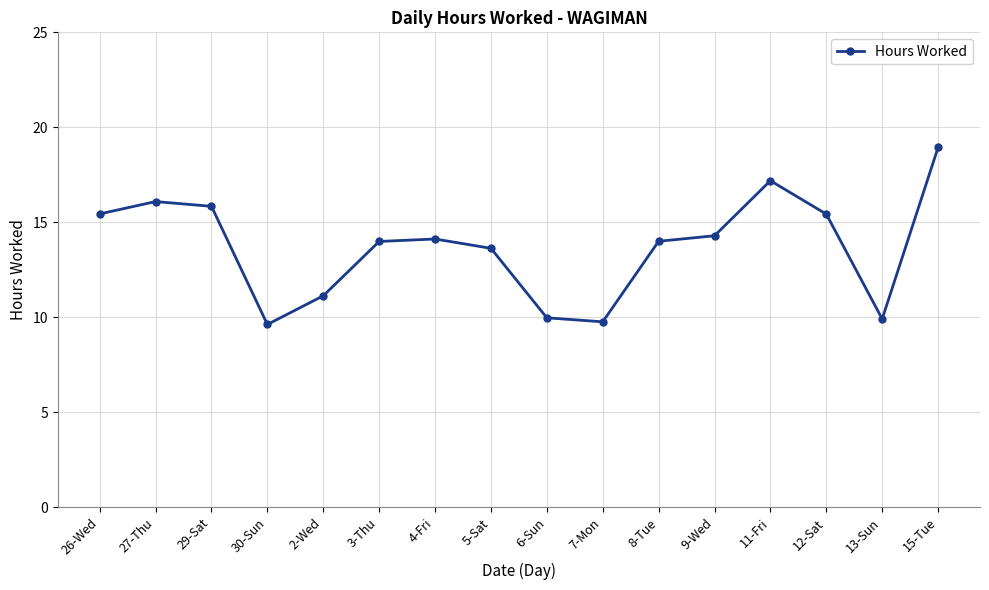

Is it true that the value at 12-Sat is 15.4?

True